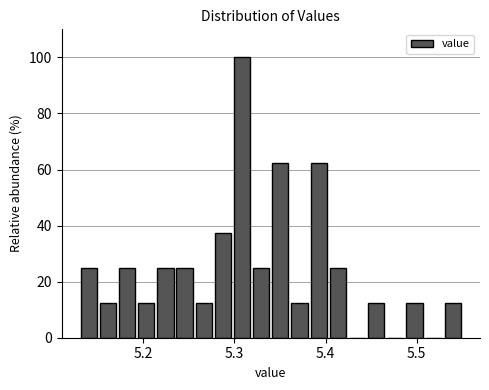

Around what value on the x-axis is the tallest bar? Give the approximate position of its centre, as read against the axis.

5.31